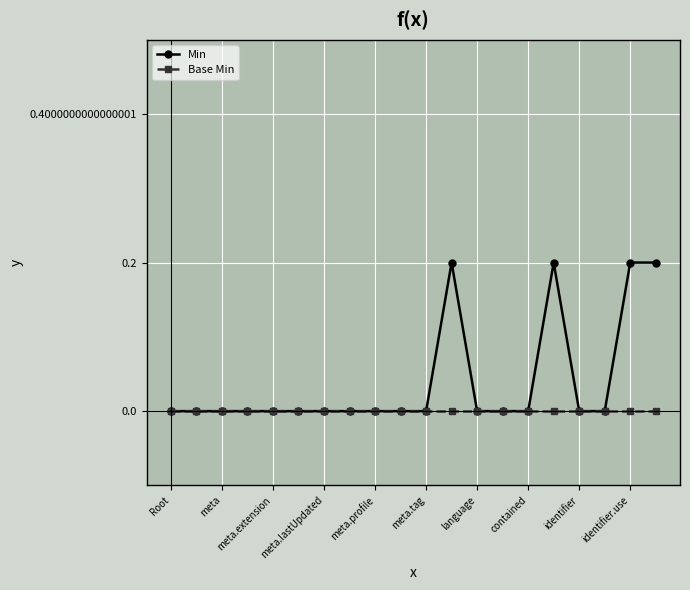

What are all the series names shown in the legend?

Min, Base Min